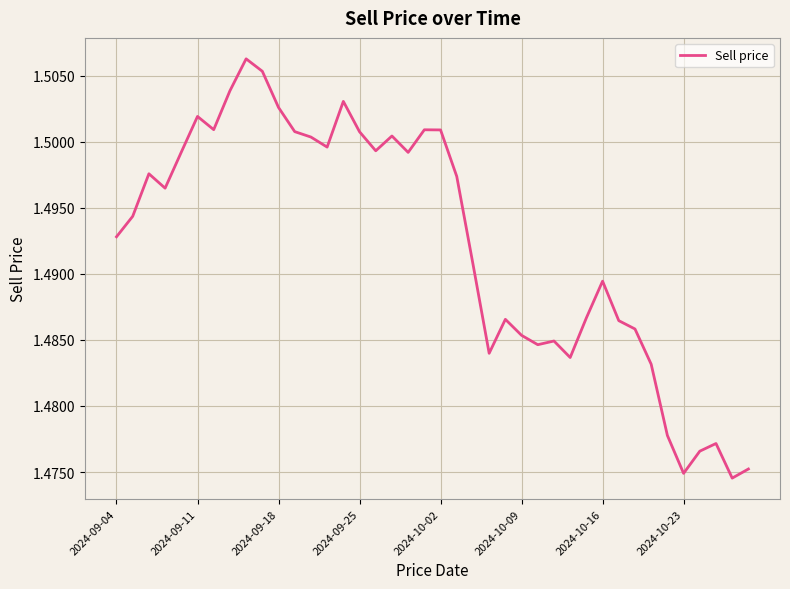

How many distinct data groups are displayed?

1